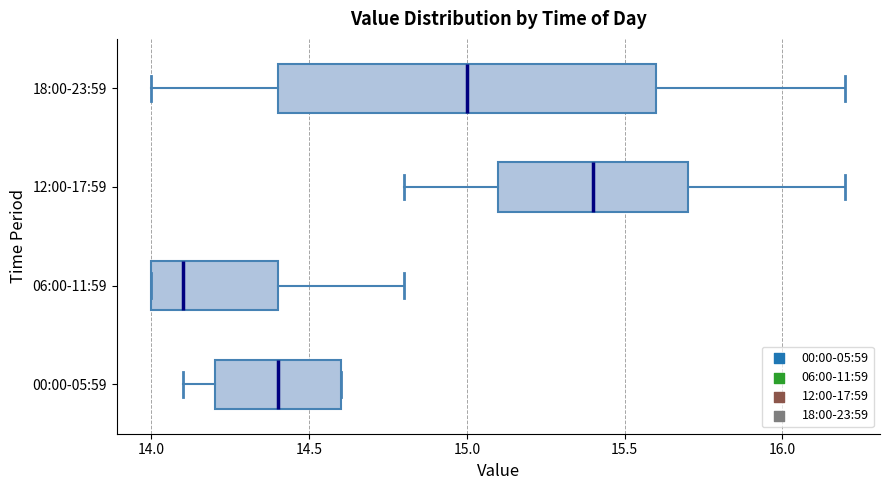

Where is the left edge of the box for 00:00-05:59 on the x-axis? The values are not printed on the chart, so give them approximately, as read against the axis.

14.2